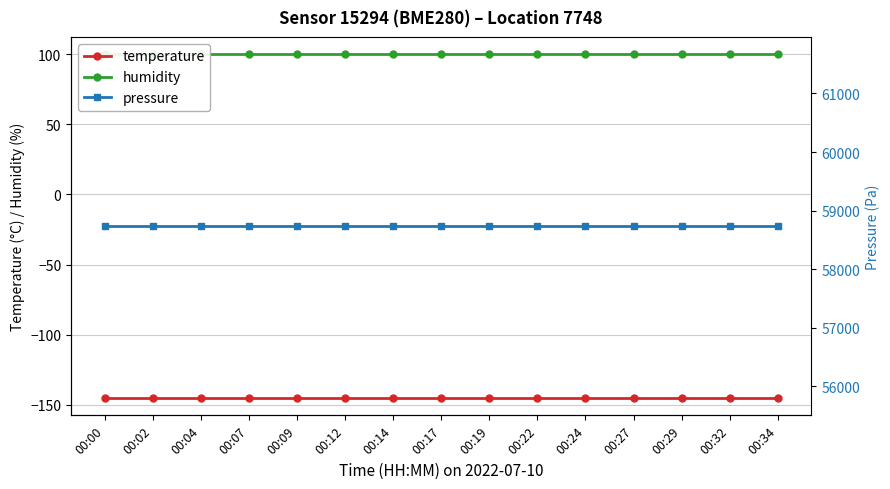

At which label does humidity reach its minimum?

00:00